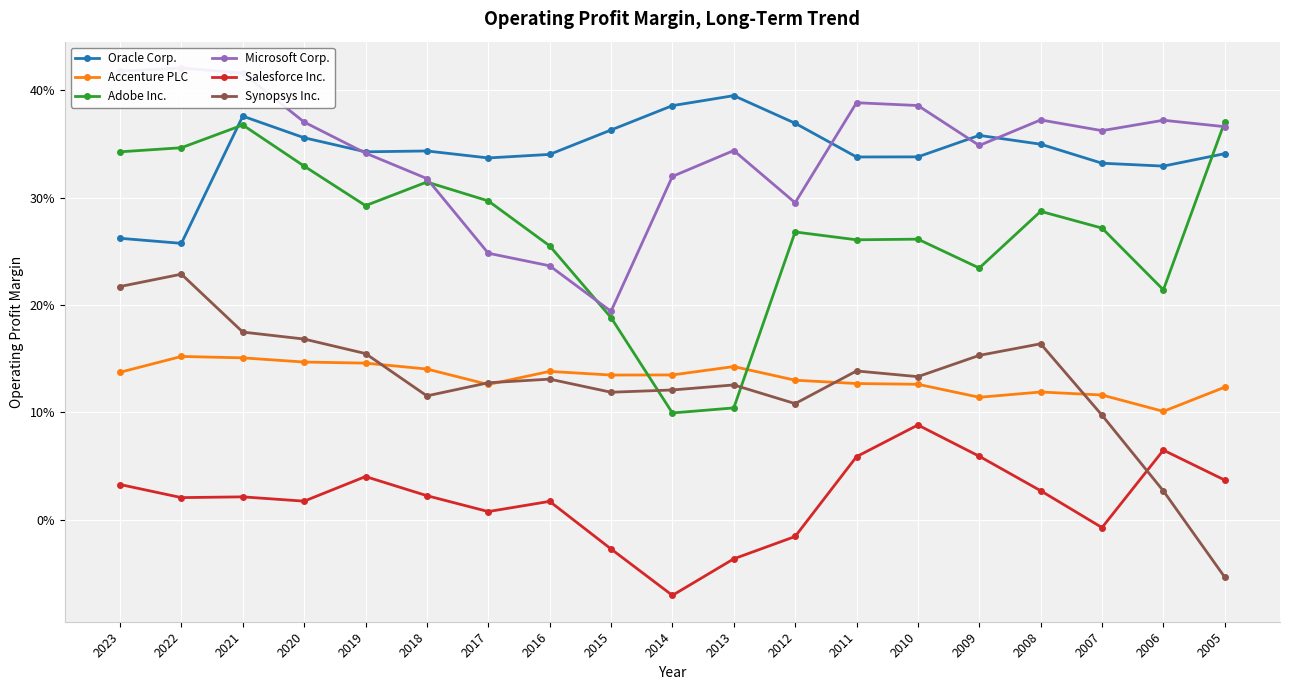

How many negative values does the Salesforce Inc. series have?

5